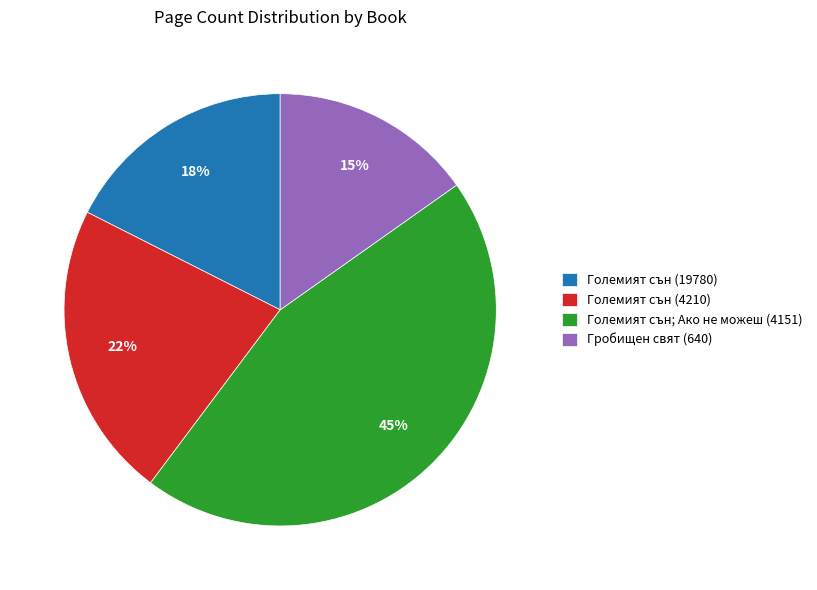

To the nearest percent, what is the average slice percentage?

25%